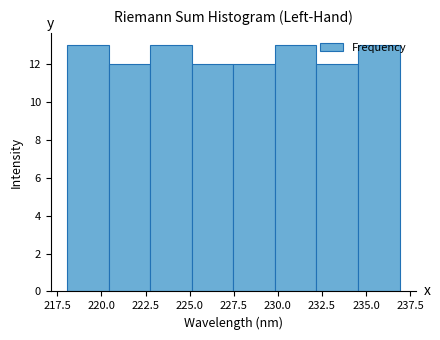

Reading left to right, transcribe this chart: for each bar, give the range it covers on the x-axis and its height. Neither the bar edges nor the heights are printed on the chart, so give them approximately, as read against the axes.

218.0 to 220.5: 13
220.5 to 223.0: 12
223.0 to 225.0: 13
225.0 to 227.5: 12
227.5 to 230.0: 12
230.0 to 232.0: 13
232.0 to 234.5: 12
234.5 to 237.0: 13